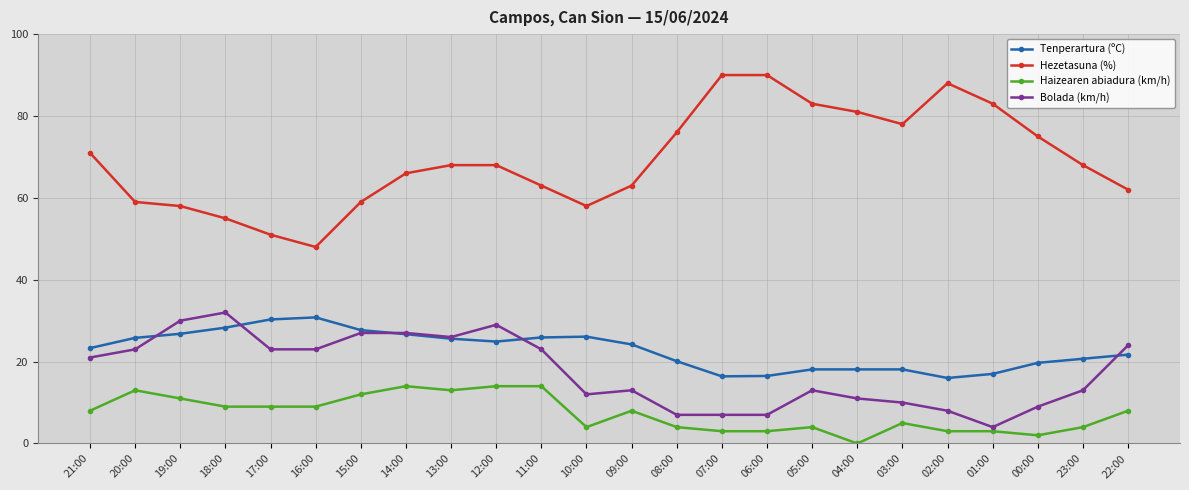

Which series has the largest range (max minus min)?

Hezetasuna (%)